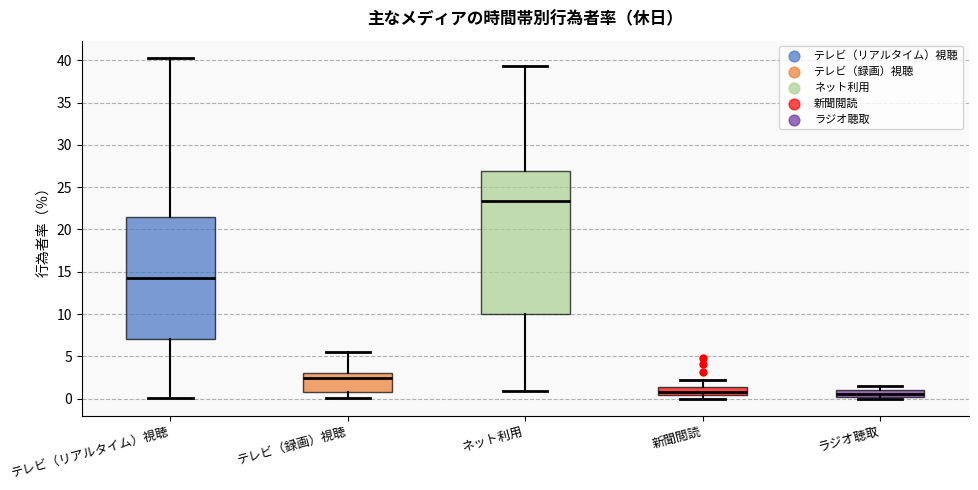

Where does the upper whisker of the box for 新聞閲読 end on the y-axis? The values are not printed on the chart, so give them approximately, as read against the axis.

2.0